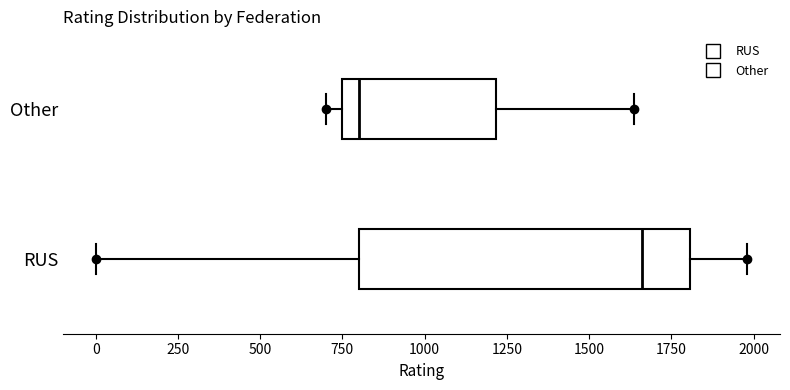

Which box's median line is the furthest to the left?

Other